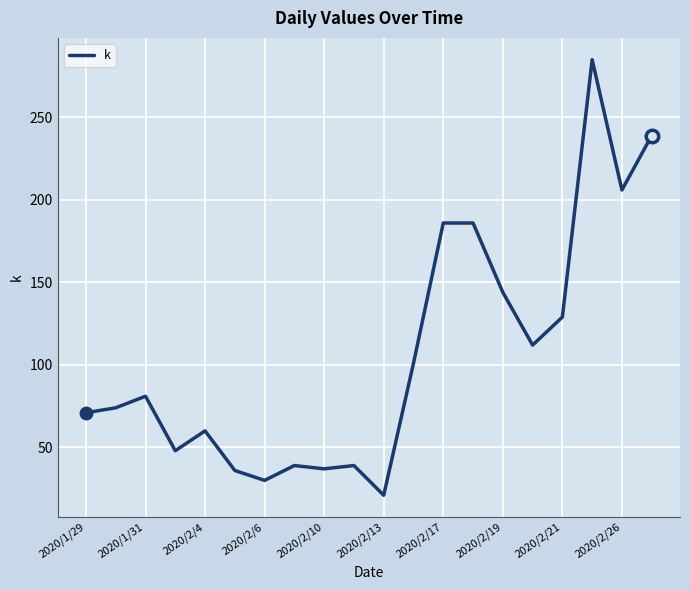

What is the difference between the maximum and minimum values?

264